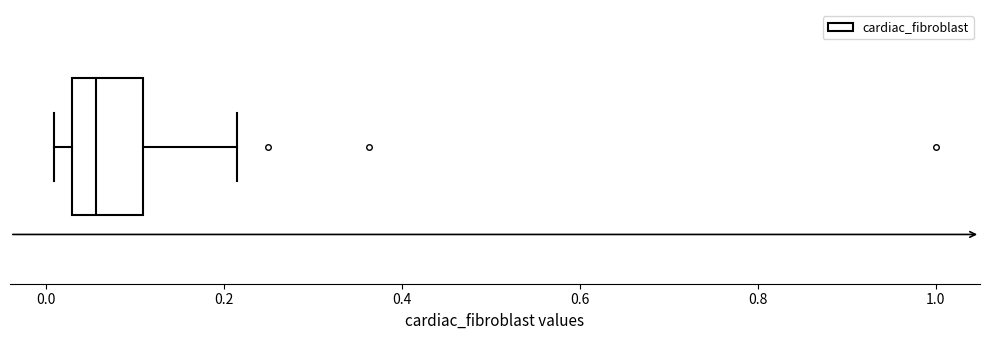

Where is the left edge of the box on the x-axis? The values are not printed on the chart, so give them approximately, as read against the axis.

0.02